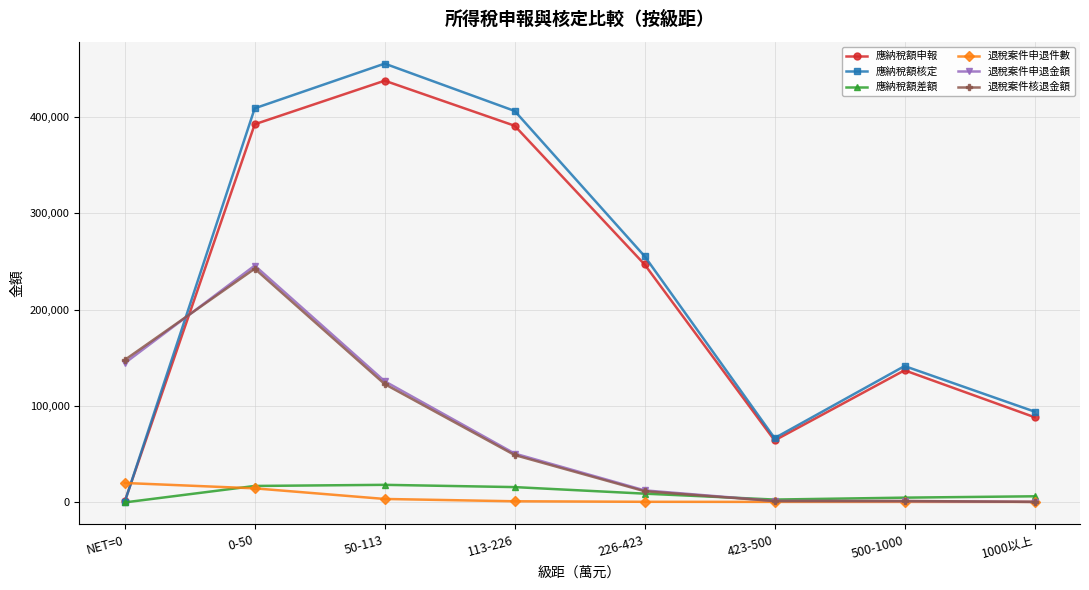

True or false: 應納稅額核定 has more than 0 interior local peaks.

True